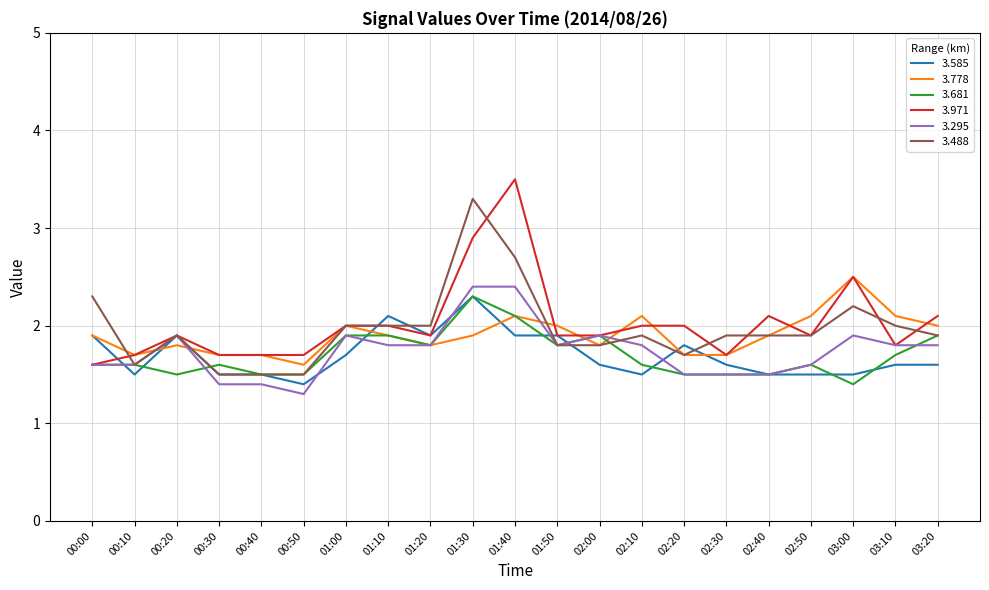

Reading left to right, list all the values displayed in this chart.

3.585: 00:00=1.9	00:10=1.5	00:20=1.9	00:30=1.5	00:40=1.5	00:50=1.4	01:00=1.7	01:10=2.1	01:20=1.9	01:30=2.3	01:40=1.9	01:50=1.9	02:00=1.6	02:10=1.5	02:20=1.8	02:30=1.6	02:40=1.5	02:50=1.5	03:00=1.5	03:10=1.6	03:20=1.6
3.778: 00:00=1.9	00:10=1.7	00:20=1.8	00:30=1.7	00:40=1.7	00:50=1.6	01:00=2.0	01:10=1.9	01:20=1.8	01:30=1.9	01:40=2.1	01:50=2.0	02:00=1.8	02:10=2.1	02:20=1.7	02:30=1.7	02:40=1.9	02:50=2.1	03:00=2.5	03:10=2.1	03:20=2.0
3.681: 00:00=1.6	00:10=1.6	00:20=1.5	00:30=1.6	00:40=1.5	00:50=1.5	01:00=1.9	01:10=1.9	01:20=1.8	01:30=2.3	01:40=2.1	01:50=1.8	02:00=1.9	02:10=1.6	02:20=1.5	02:30=1.5	02:40=1.5	02:50=1.6	03:00=1.4	03:10=1.7	03:20=1.9
3.971: 00:00=1.6	00:10=1.7	00:20=1.9	00:30=1.7	00:40=1.7	00:50=1.7	01:00=2.0	01:10=2.0	01:20=1.9	01:30=2.9	01:40=3.5	01:50=1.9	02:00=1.9	02:10=2.0	02:20=2.0	02:30=1.7	02:40=2.1	02:50=1.9	03:00=2.5	03:10=1.8	03:20=2.1
3.295: 00:00=1.6	00:10=1.6	00:20=1.9	00:30=1.4	00:40=1.4	00:50=1.3	01:00=1.9	01:10=1.8	01:20=1.8	01:30=2.4	01:40=2.4	01:50=1.8	02:00=1.9	02:10=1.8	02:20=1.5	02:30=1.5	02:40=1.5	02:50=1.6	03:00=1.9	03:10=1.8	03:20=1.8
3.488: 00:00=2.3	00:10=1.6	00:20=1.9	00:30=1.5	00:40=1.5	00:50=1.5	01:00=2.0	01:10=2.0	01:20=2.0	01:30=3.3	01:40=2.7	01:50=1.8	02:00=1.8	02:10=1.9	02:20=1.7	02:30=1.9	02:40=1.9	02:50=1.9	03:00=2.2	03:10=2.0	03:20=1.9